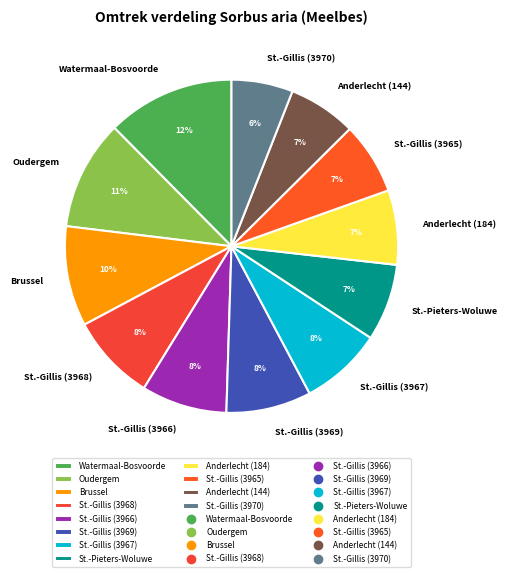

To the nearest percent, what portion does St.-Gillis (3969) represent?

8%